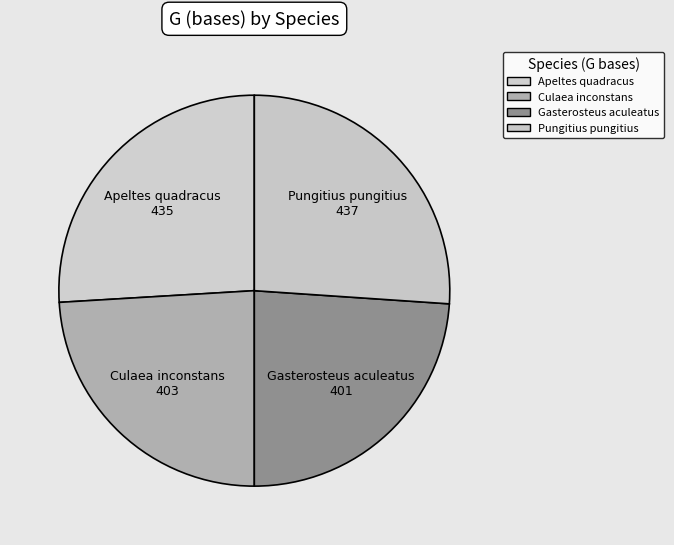

Is the sum of Apeltes quadracus and Gasterosteus aculeatus greater than half?

No